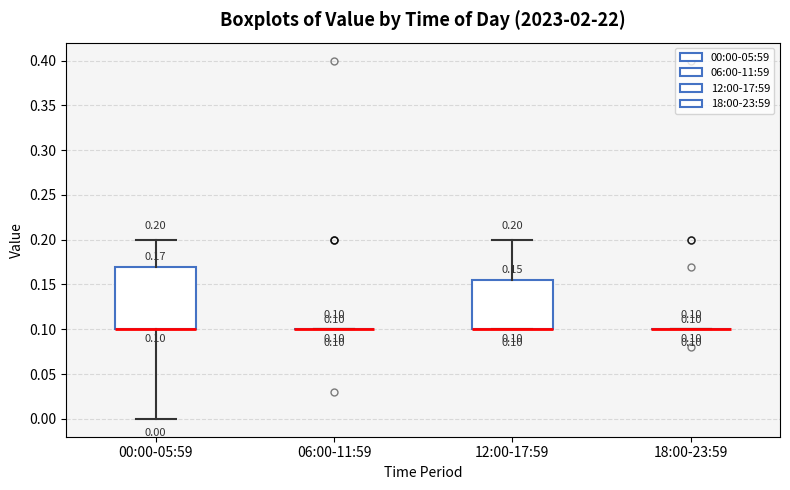

Comparing the boxes themselves (not the whiskers), which one is the tallest?

00:00-05:59